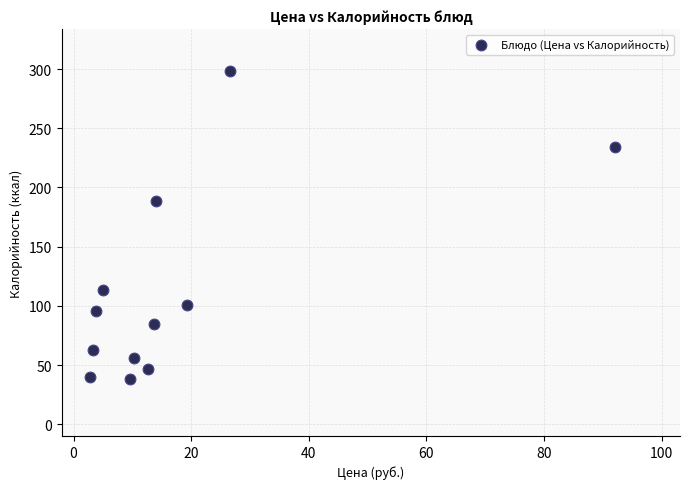

What is the range of Y values (max minus min)?

260.0